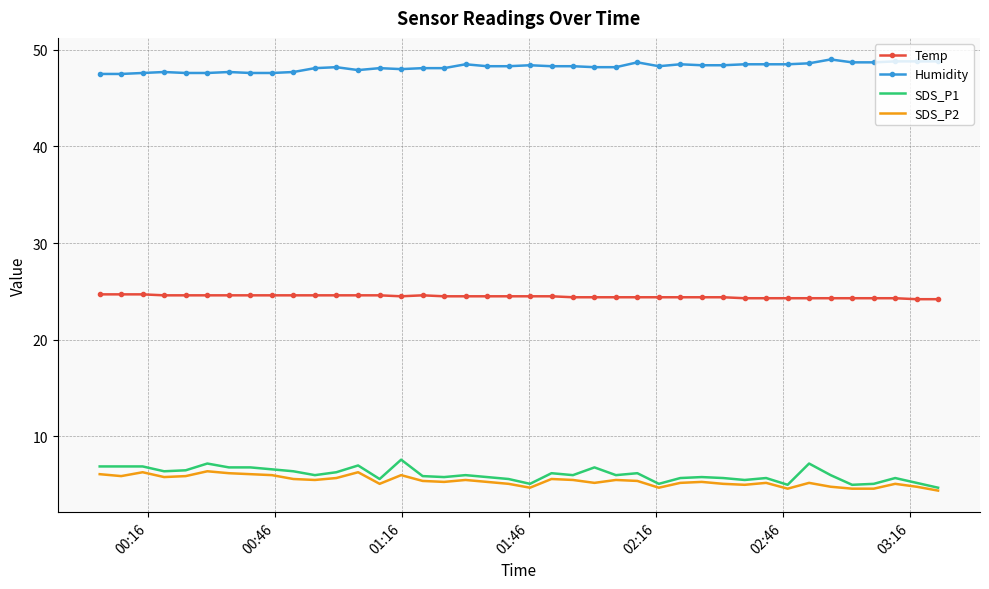

What is the maximum value shown in the chart?

49.0